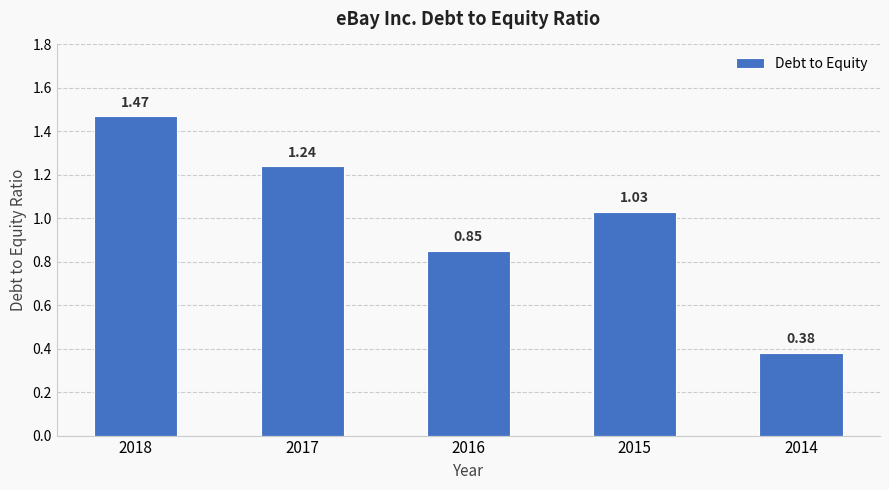

How many bars are there in total?

5